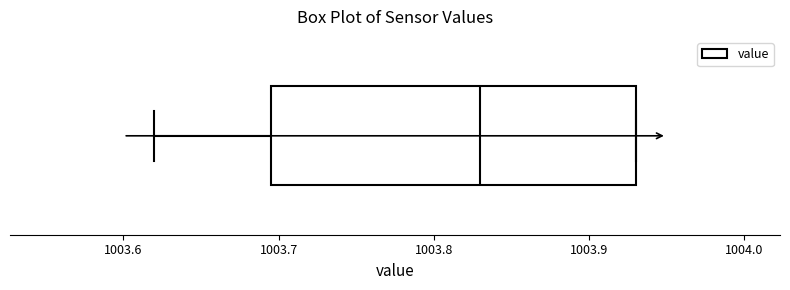

Read this box plot against the x-axis: the position of the median line, the range covered by the box, and the ends of both whiskers. The values are not printed on the chart, so give them approximately, as read against the axis.

median 1003.83, box 1003.70 to 1003.93, whiskers 1003.62 to 1003.93